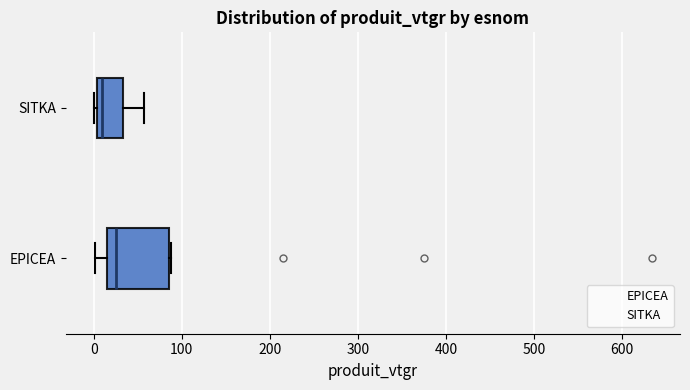

Reading bottom to top, transcribe this box plot: for each box, give where its median line is, the range the box spans, and where its two whiskers end, as read against the x-axis. The values are not printed on the chart, so give them approximately, as read against the axis.

EPICEA: median 30, box 20 to 80, whiskers 0 to 90
SITKA: median 10, box 0 to 30, whiskers 0 (just left of the box's left edge) to 60